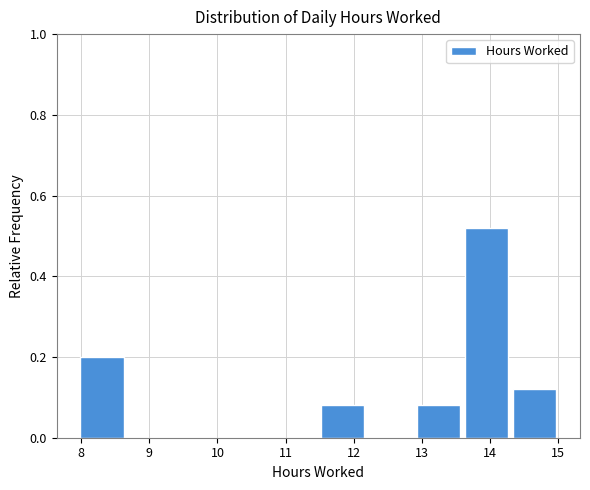

Reading left to right, list every bar in this chart as the range it spans on the x-axis followed by its height. Neither the bar edges nor the heights are printed on the chart, so give them approximately, as read against the axes.

8.0 to 8.7: 0.20
8.7 to 9.4: 0
9.4 to 10.1: 0
10.1 to 10.8: 0
10.8 to 11.5: 0
11.5 to 12.2: 0.08
12.2 to 12.9: 0
12.9 to 13.6: 0.08
13.6 to 14.3: 0.52
14.3 to 15.0: 0.12